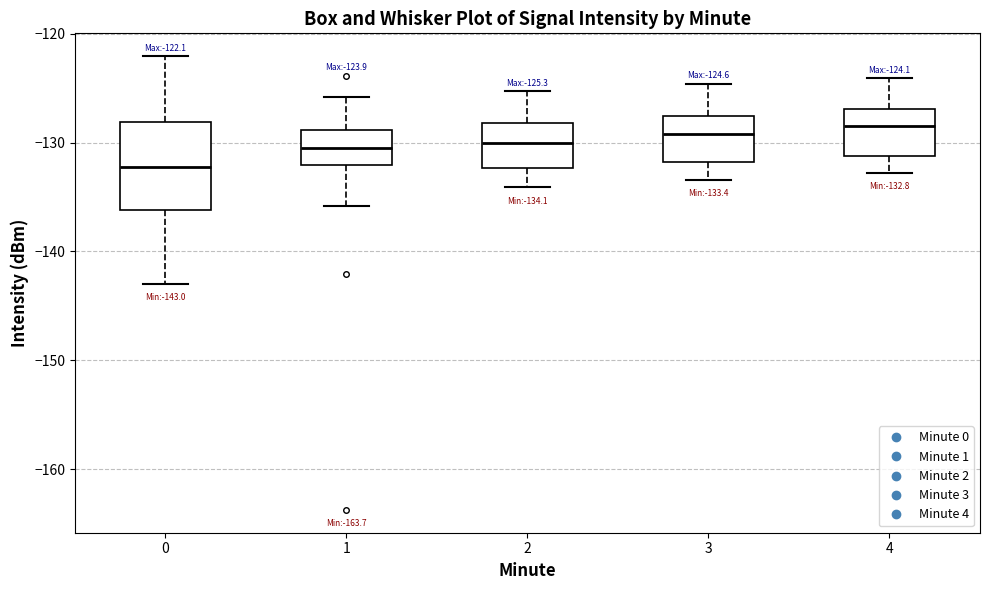

Which box is the tallest, from its lower edge to its upper edge?

0